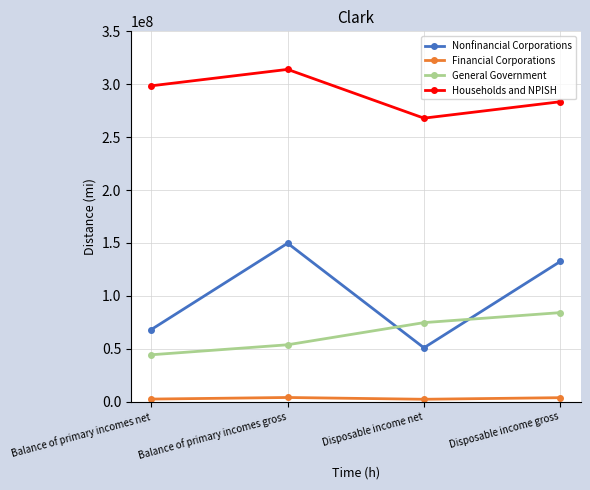

Does the chart have visible grid lines?

Yes